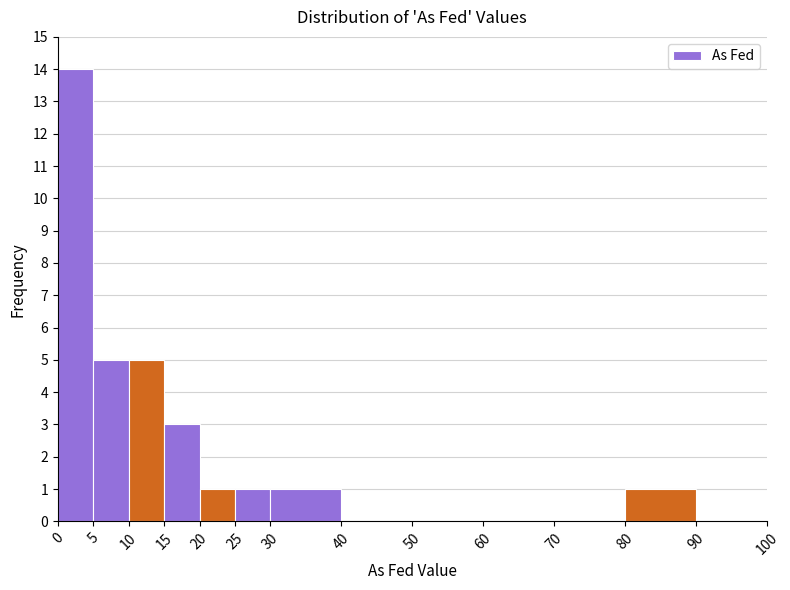

What is the height of the bar covering 0 to 5 on the x-axis? The values are not printed on the chart, so give them approximately, as read against the axis.

14